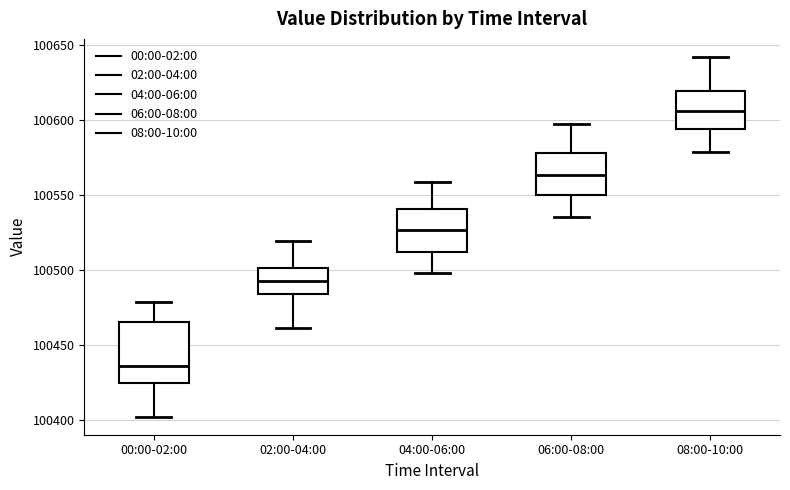

Reading left to right, transcribe this box plot: for each box, give where its median line is, the range the box spans, and where its two whiskers end, as read against the y-axis. The values are not printed on the chart, so give them approximately, as read against the axis.

00:00-02:00: median 100435, box 100425 to 100465, whiskers 100400 to 100480
02:00-04:00: median 100495, box 100485 to 100500, whiskers 100460 to 100520
04:00-06:00: median 100525, box 100510 to 100540, whiskers 100500 to 100560
06:00-08:00: median 100565, box 100550 to 100580, whiskers 100535 to 100595
08:00-10:00: median 100605, box 100595 to 100620, whiskers 100580 to 100640